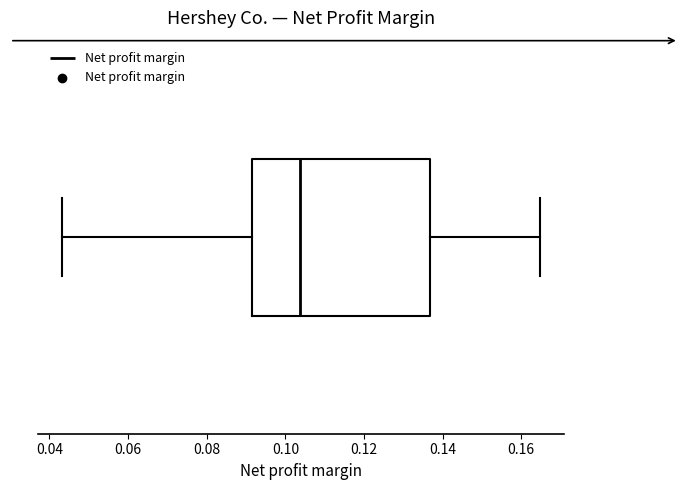

Read this box plot against the x-axis: the position of the median line, the range covered by the box, and the ends of both whiskers. The values are not printed on the chart, so give them approximately, as read against the axis.

median 0.104, box 0.092 to 0.136, whiskers 0.044 to 0.164